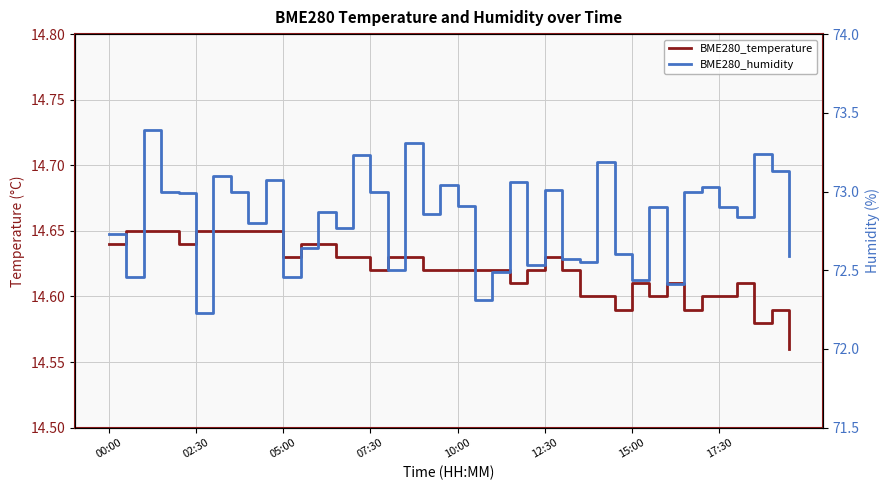

The value of BME280_humidity at 11 is 123.4. True or false?

False